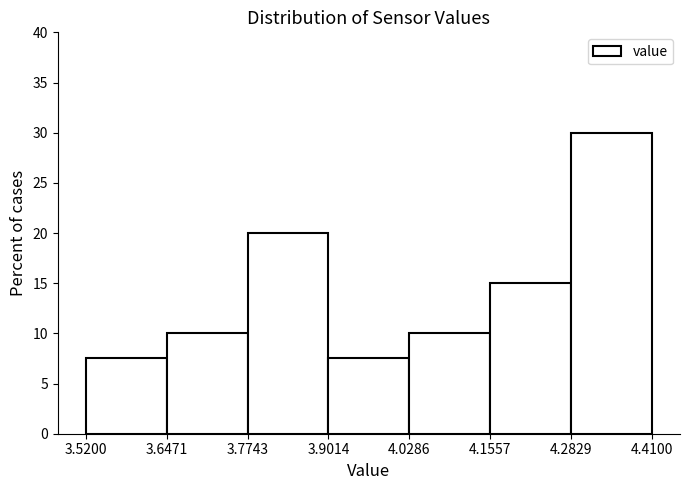

Reading left to right, transcribe this chart: for each bar, give the range it covers on the x-axis and its height. The values are not printed on the chart, so give them approximately, as read against the axis.

3.5200 to 3.6471: 7.5
3.6471 to 3.7743: 10.0
3.7743 to 3.9014: 20.0
3.9014 to 4.0286: 7.5
4.0286 to 4.1557: 10.0
4.1557 to 4.2829: 15.0
4.2829 to 4.4100: 30.0